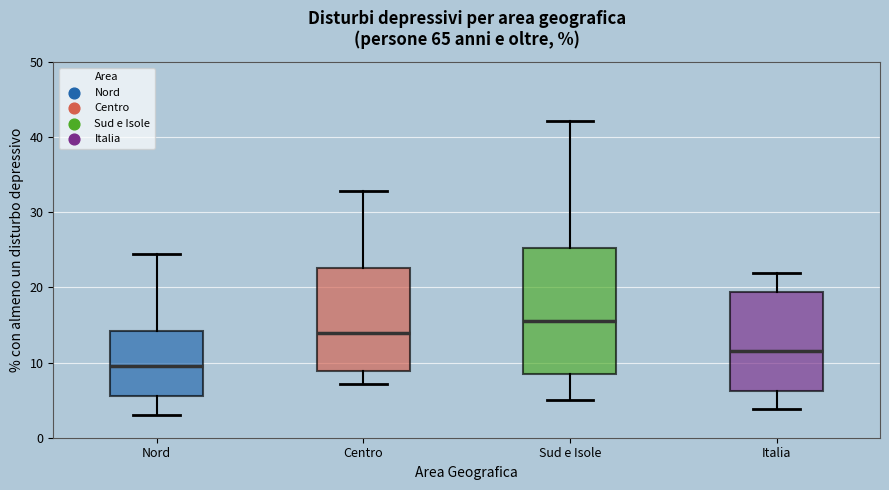

Where is the lower edge of the box for Sud e Isole on the y-axis? The values are not printed on the chart, so give them approximately, as read against the axis.

9